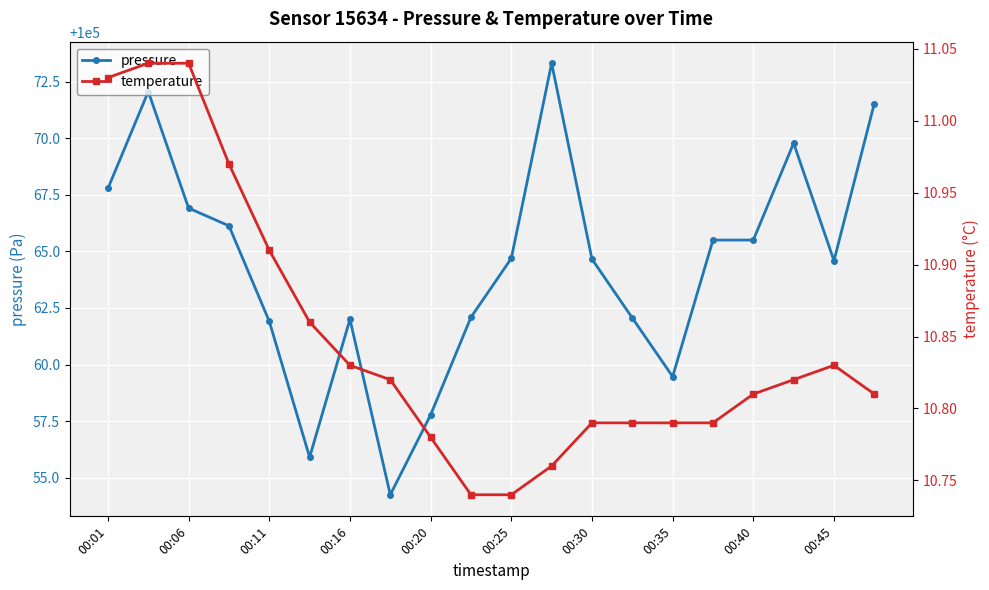

True or false: pressure and temperature intersect in this chart.

False